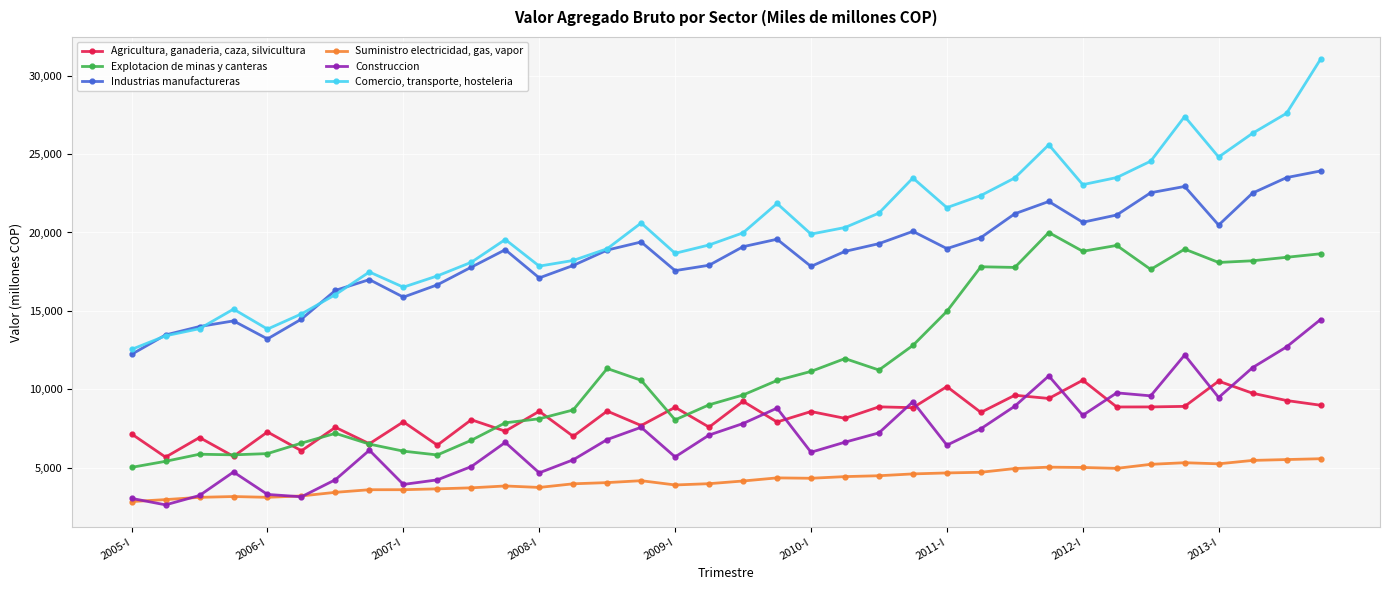

What is the difference between the maximum and second lowest values in the Suministro electricidad, gas, vapor series?

2607.3